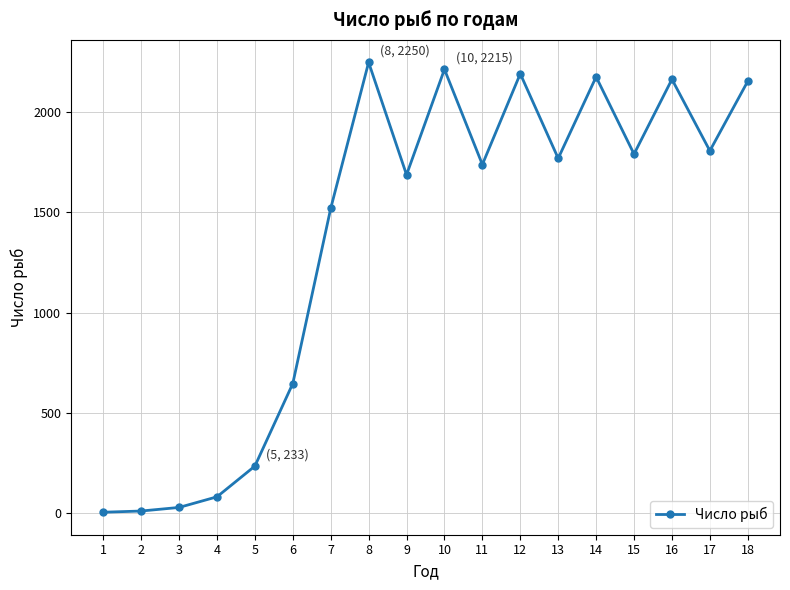

True or false: the data has more than 2 interior local peaks.

True